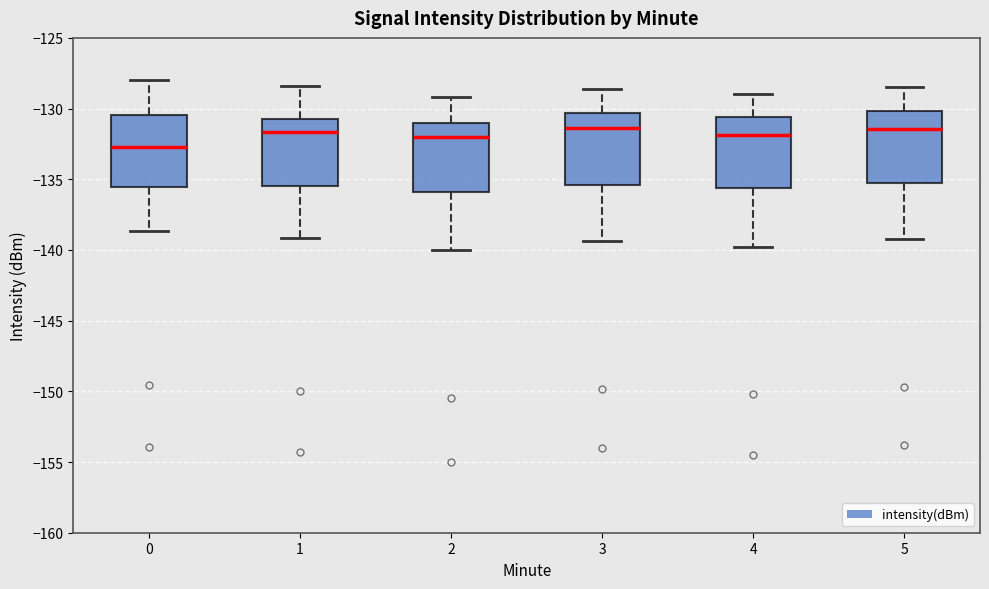

Reading left to right, transcribe this box plot: for each box, give where its median line is, the range the box spans, and where its two whiskers end, as read against the y-axis. The values are not printed on the chart, so give them approximately, as read against the axis.

0: median -132.5, box -135.5 to -130.5, whiskers -138.5 to -128.0
1: median -131.5, box -135.5 to -130.5, whiskers -139.0 to -128.5
2: median -132.0, box -136.0 to -131.0, whiskers -140.0 to -129.0
3: median -131.5, box -135.5 to -130.5, whiskers -139.5 to -128.5
4: median -132.0, box -135.5 to -130.5, whiskers -140.0 to -129.0
5: median -131.5, box -135.5 to -130.0, whiskers -139.0 to -128.5